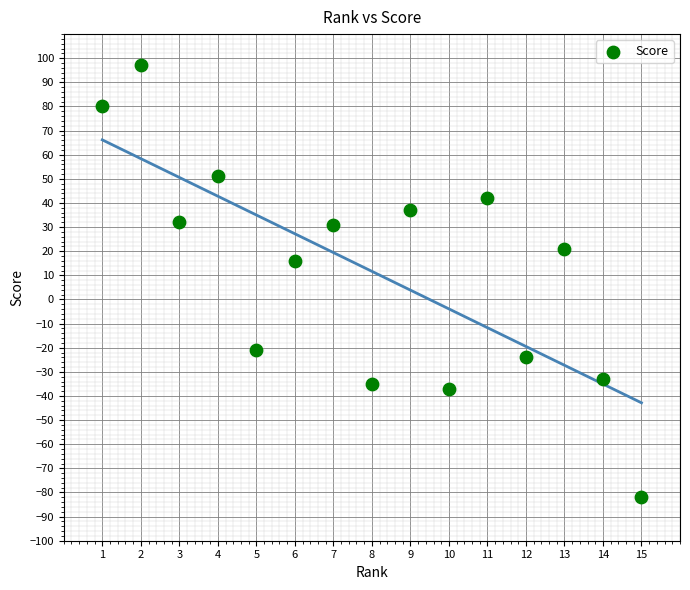

What is the range of X values (max minus min)?

14